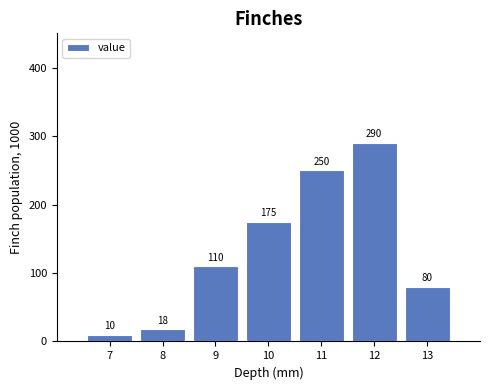

Reading left to right, extract all data points from this chart.

10	18	110	175	250	290	80